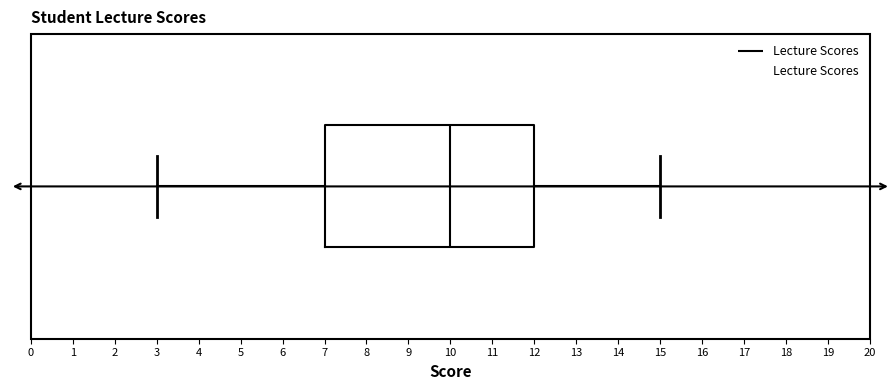

Transcribe this box plot: give where the median line is, the range the box spans, and where the two whiskers end, as read against the x-axis. The values are not printed on the chart, so give them approximately, as read against the axis.

median 10, box 7 to 12, whiskers 3 to 15